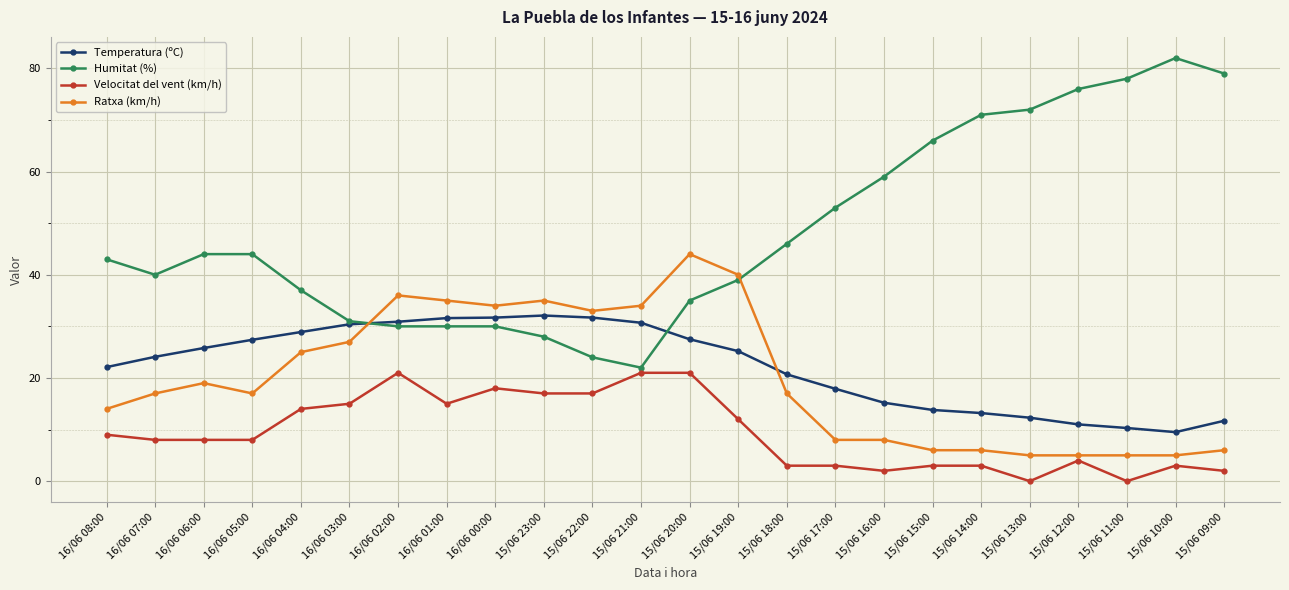

What is the label of the 19th point from the right?

16/06 03:00